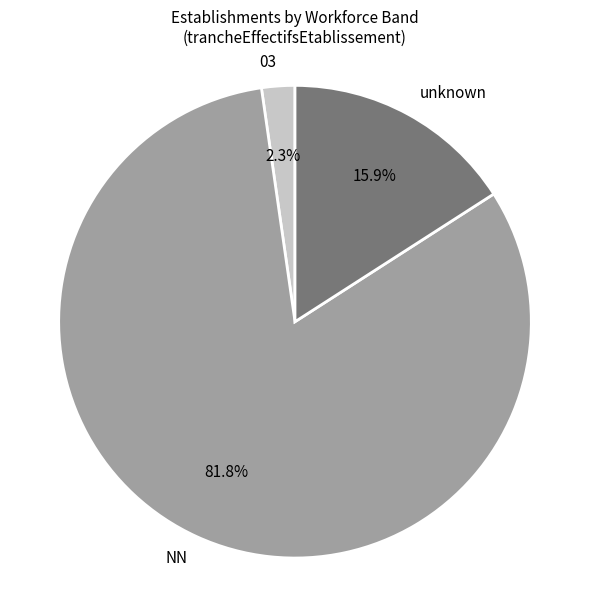

Does NN represent more than half of the total?

Yes